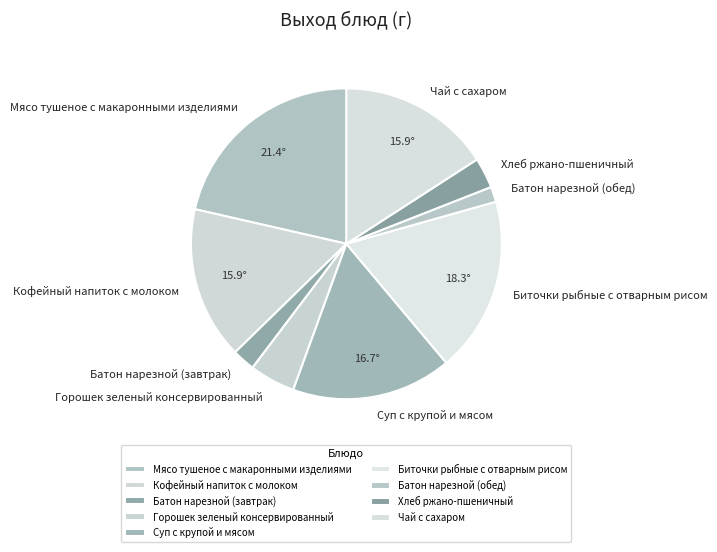

Which category has the smallest portion of the pie?

Батон нарезной (обед)